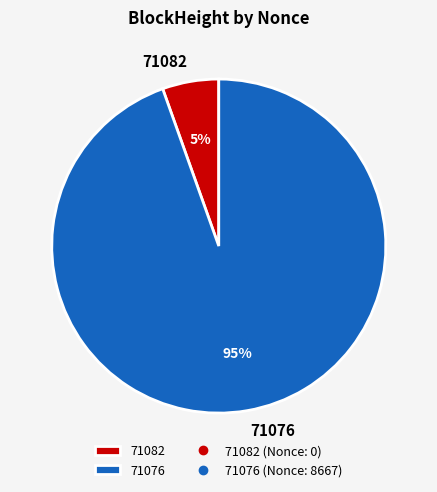

The 71082 slice represents 5% of the pie. True or false?

True